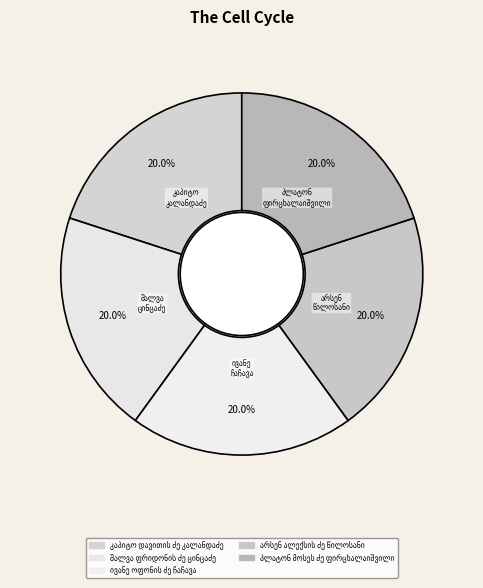

Is there any slice that represents more than half of the pie?

No